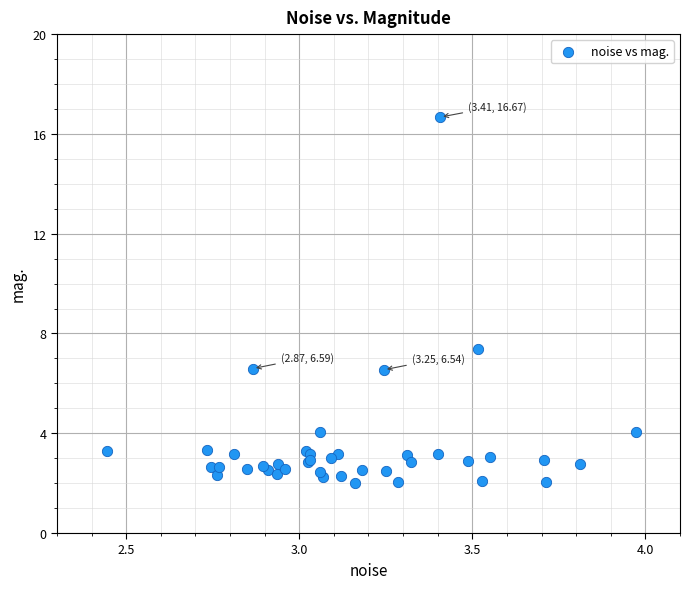

What Y value in the scatter plot is closest to 9?

7.4